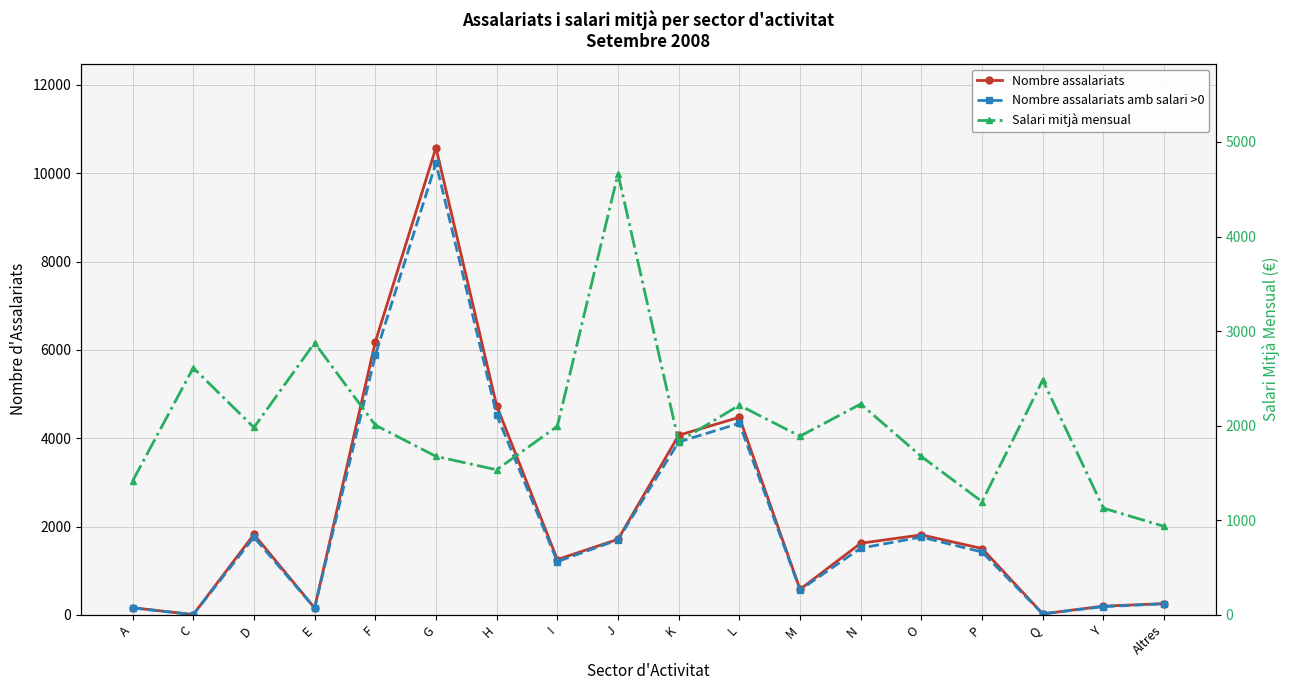

True or false: Nombre assalariats and Salari mitjà mensual intersect in this chart.

True